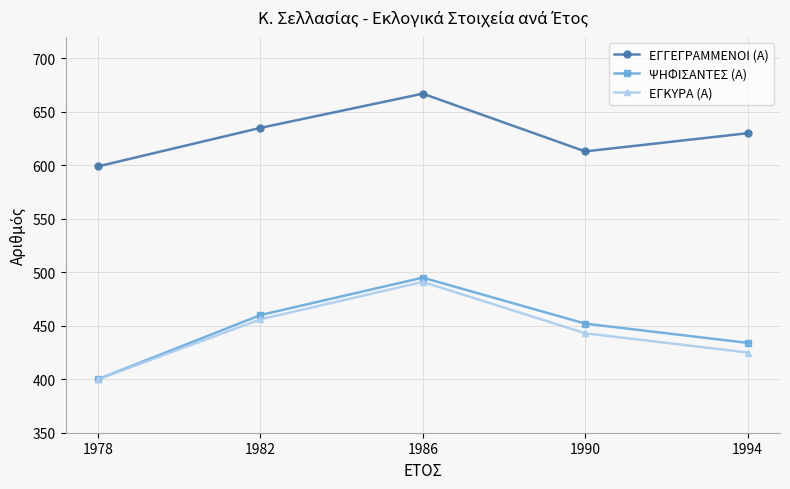

At which label does ΕΓΓΕΓΡΑΜΜΕΝΟΙ (Α) first exceed 630?

1982